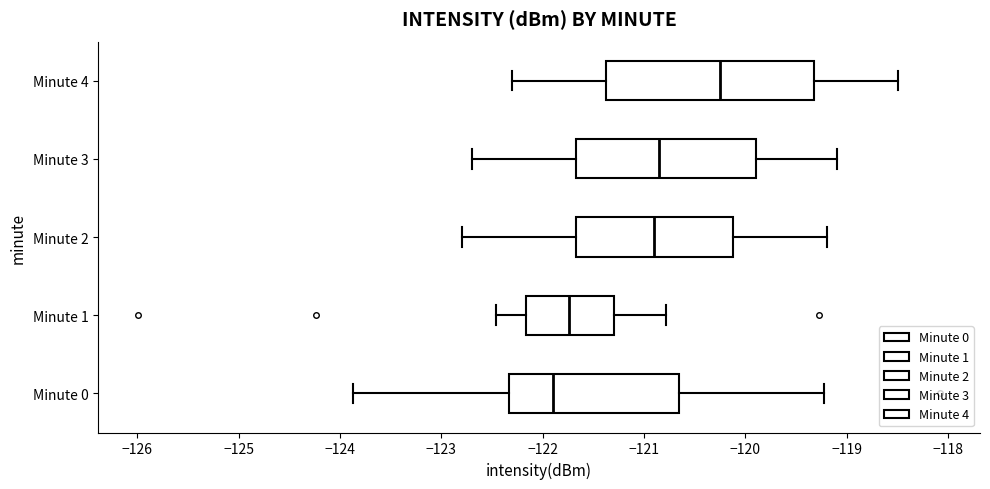

Where does the right whisker of the box for Minute 3 end on the x-axis? The values are not printed on the chart, so give them approximately, as read against the axis.

-119.1